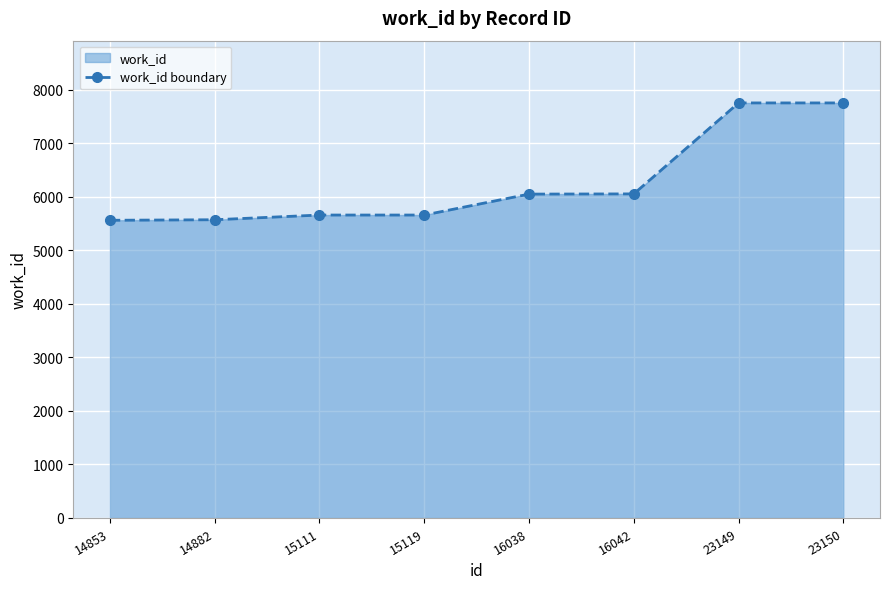

What is the average value?

6256